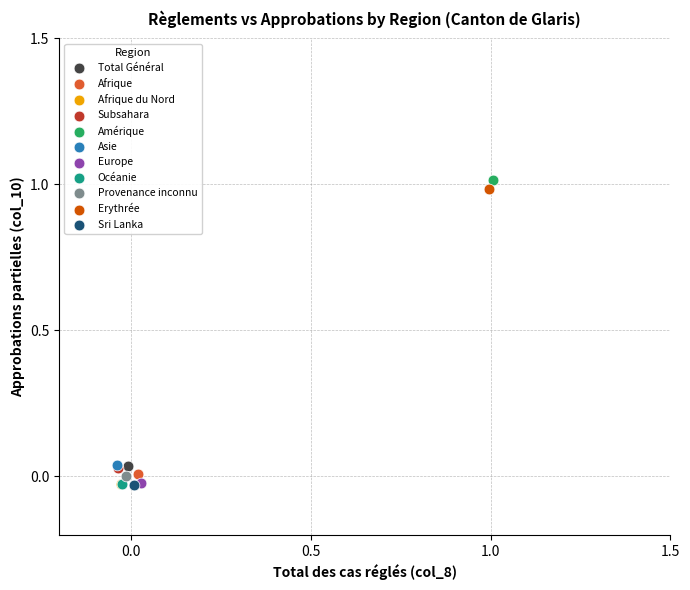

What are all the series names shown in the legend?

Total Général, Afrique, Afrique du Nord, Subsahara, Amérique, Asie, Europe, Océanie, Provenance inconnu, Erythrée, Sri Lanka